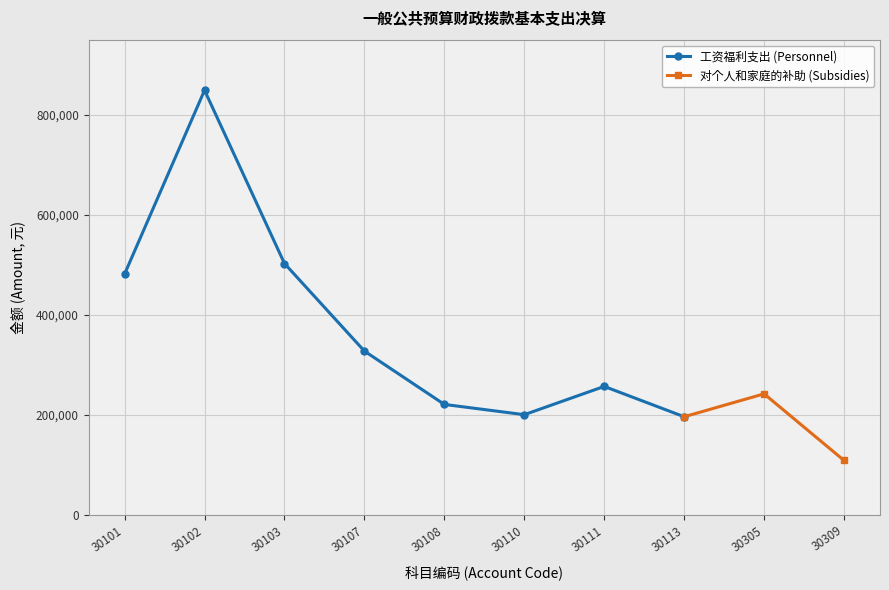

In 工资福利支出 (Personnel), how many points are lower than both neighbors (excluding endpoints)?

1